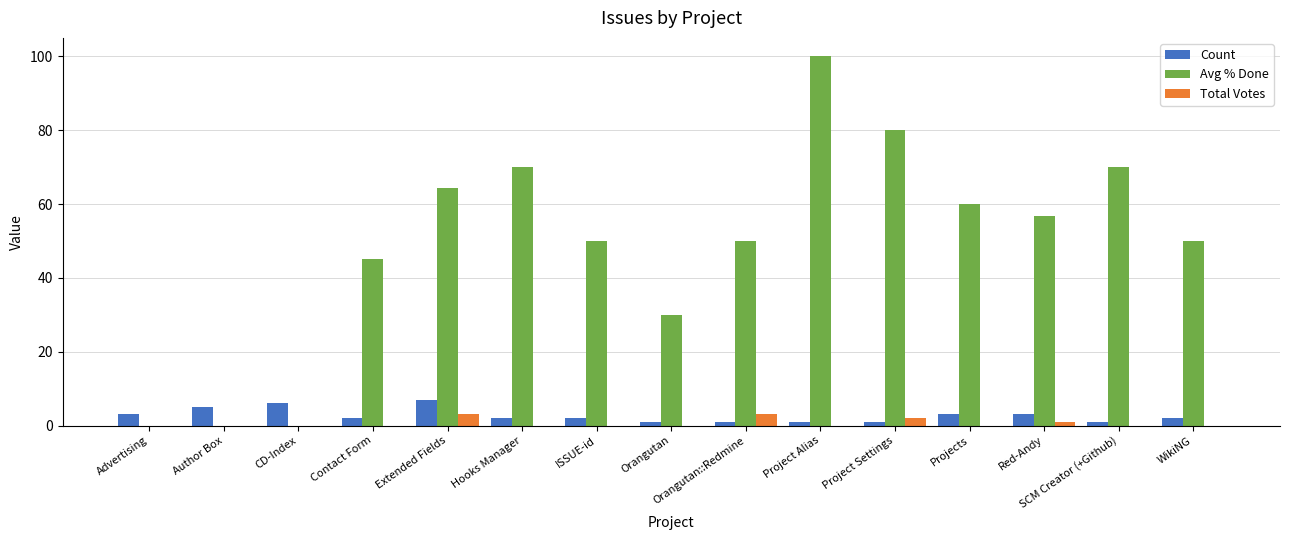

At which category is the sum across all series the highest?

Project Alias